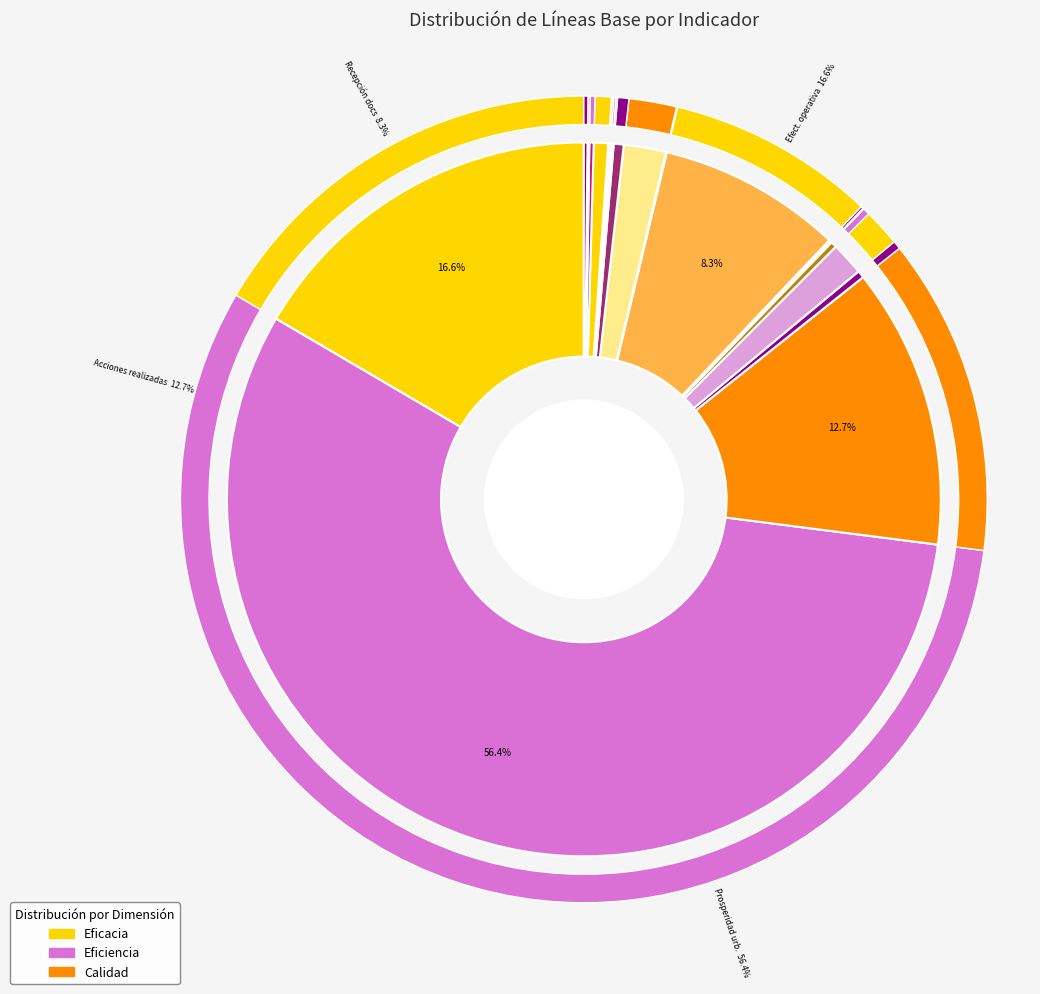

To the nearest percent, what percentage of the pie is Promedio prosperidad urbana?

56%